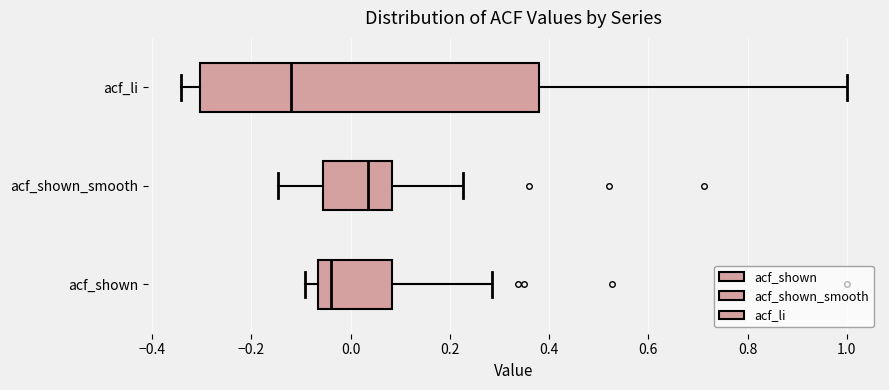

Which box is the widest, from its left edge to its right edge?

acf_li